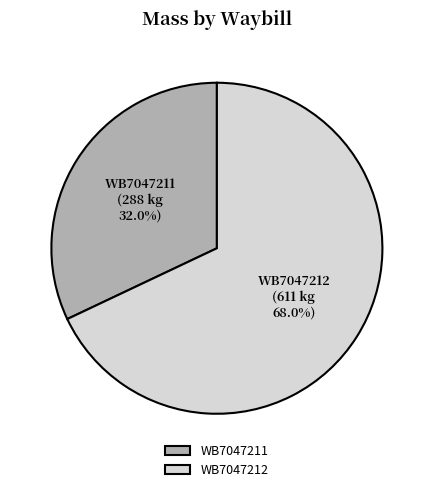

How many segments does this pie chart have?

2